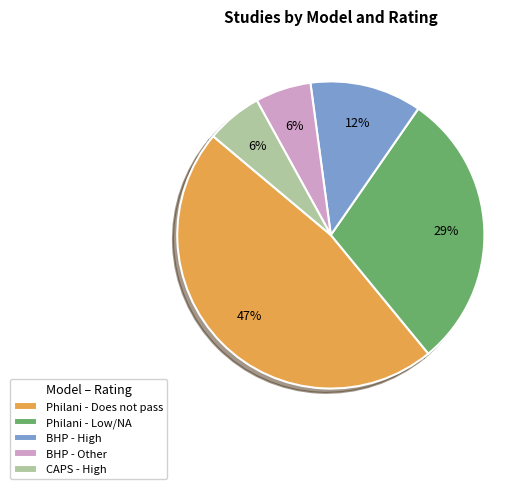

Is it true that CAPS - High is 1% of the pie?

False